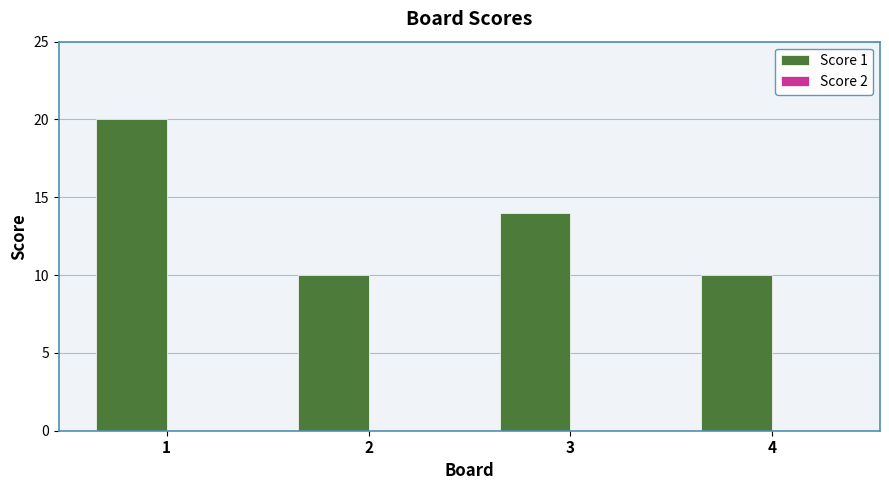

Which has a higher value, 1 or 3?

1